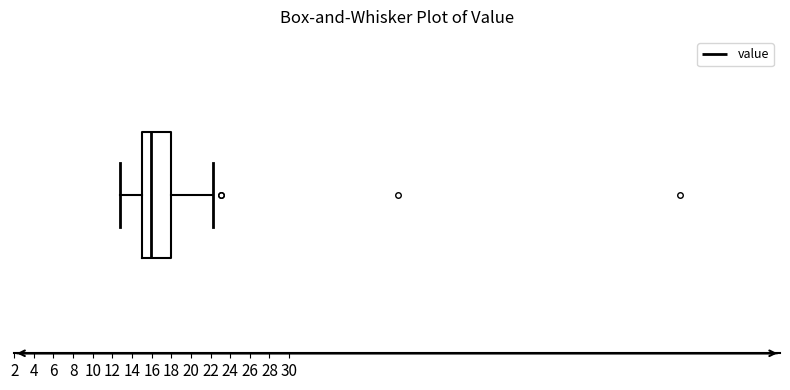

Where does the right whisker of the box end on the x-axis? The values are not printed on the chart, so give them approximately, as read against the axis.

22.4